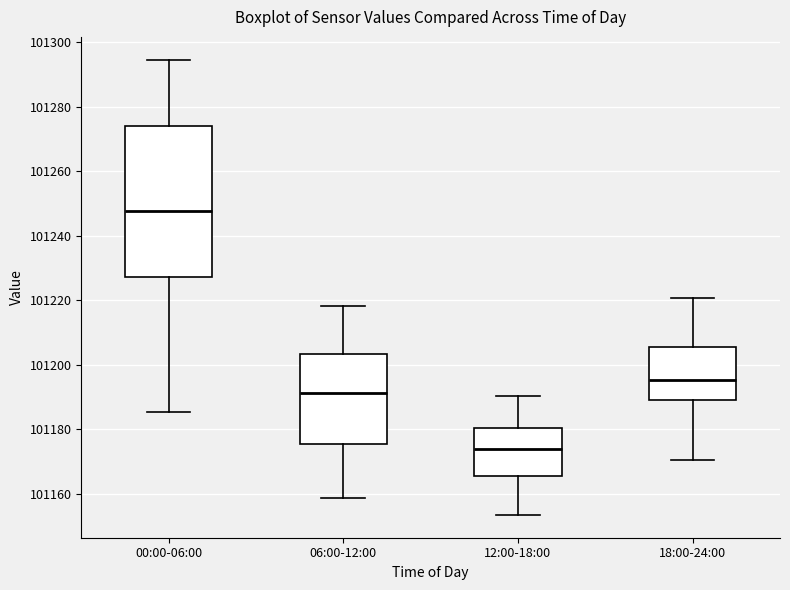

Reading left to right, transcribe this box plot: for each box, give where its median line is, the range the box spans, and where its two whiskers end, as read against the y-axis. The values are not printed on the chart, so give them approximately, as read against the axis.

00:00-06:00: median 101248, box 101228 to 101274, whiskers 101186 to 101294
06:00-12:00: median 101192, box 101176 to 101204, whiskers 101158 to 101218
12:00-18:00: median 101174, box 101166 to 101180, whiskers 101154 to 101190
18:00-24:00: median 101196, box 101190 to 101206, whiskers 101170 to 101220